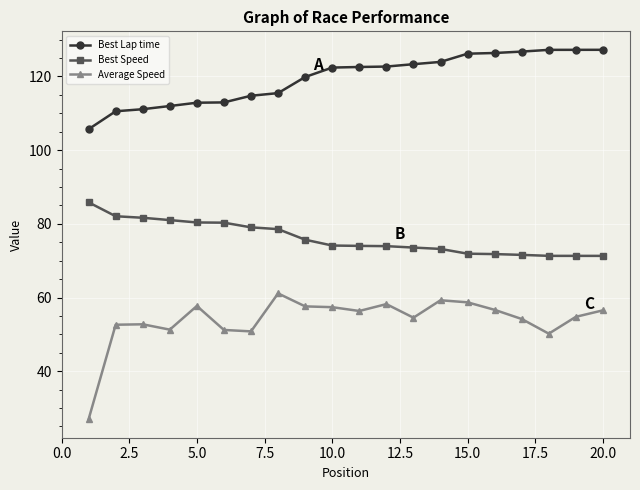

What is the smallest value displayed?

27.0